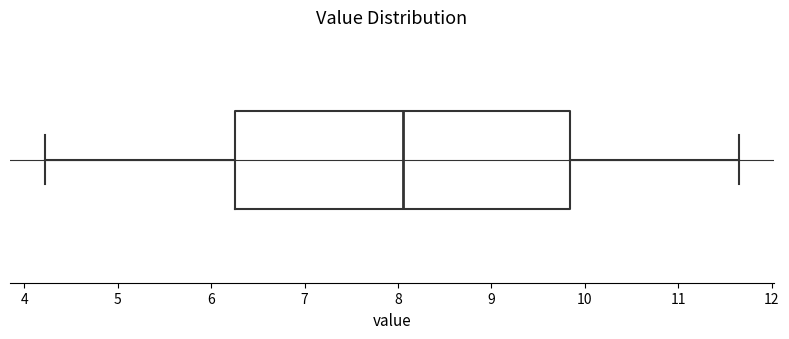

Transcribe this box plot: give where the median line is, the range the box spans, and where the two whiskers end, as read against the x-axis. The values are not printed on the chart, so give them approximately, as read against the axis.

median 8.1, box 6.3 to 9.8, whiskers 4.2 to 11.7